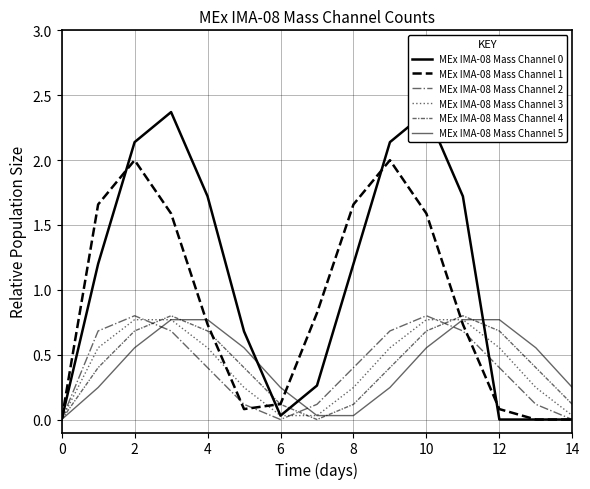

What is the sum of all MEx IMA-08 Mass Channel 2 values?

5.9